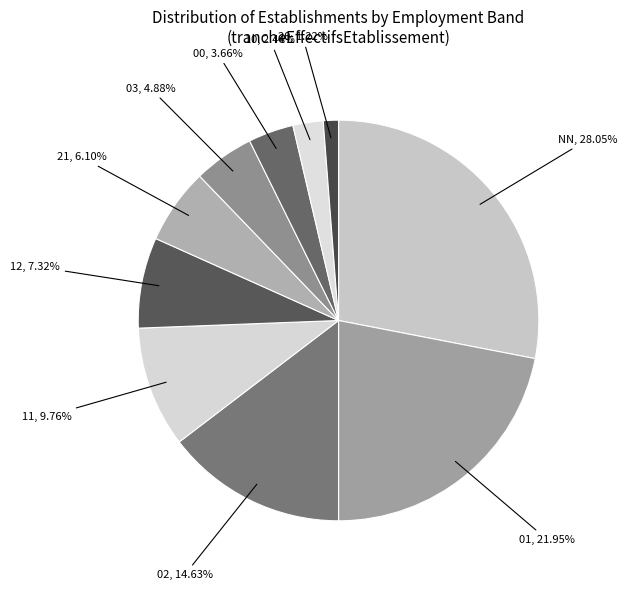

To the nearest percent, what portion does 10 represent?

2%